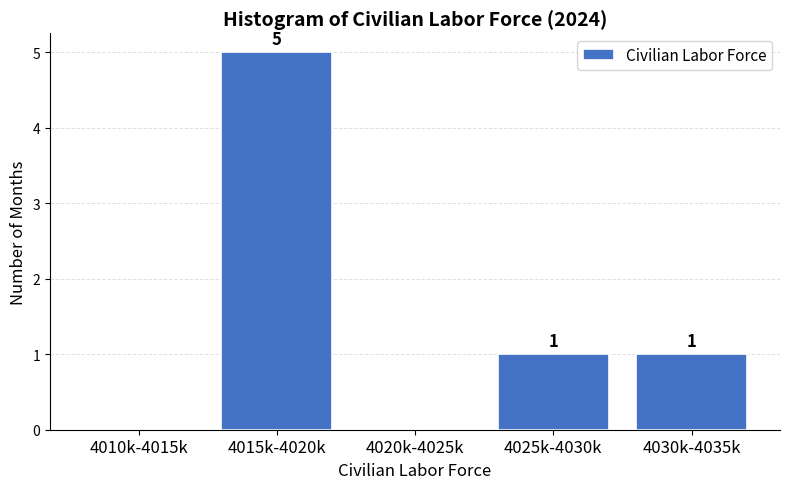

Reading right to left, list all the values displayed in this chart.

4030k-4035k=1	4025k-4030k=1	4020k-4025k=0	4015k-4020k=5	4010k-4015k=0